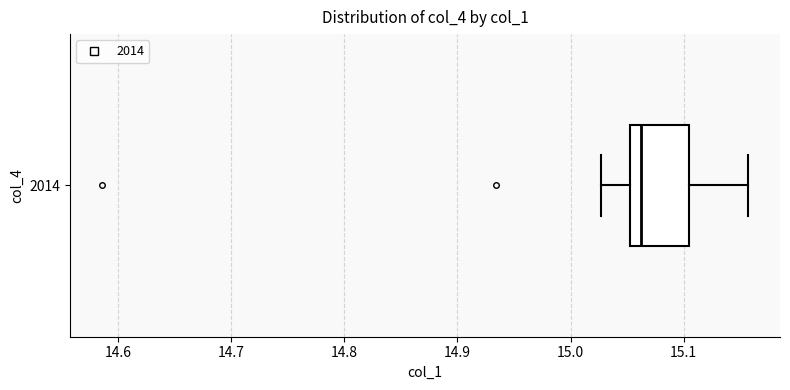

Where does the right whisker of the box at y = 2014 end on the x-axis? The values are not printed on the chart, so give them approximately, as read against the axis.

15.16